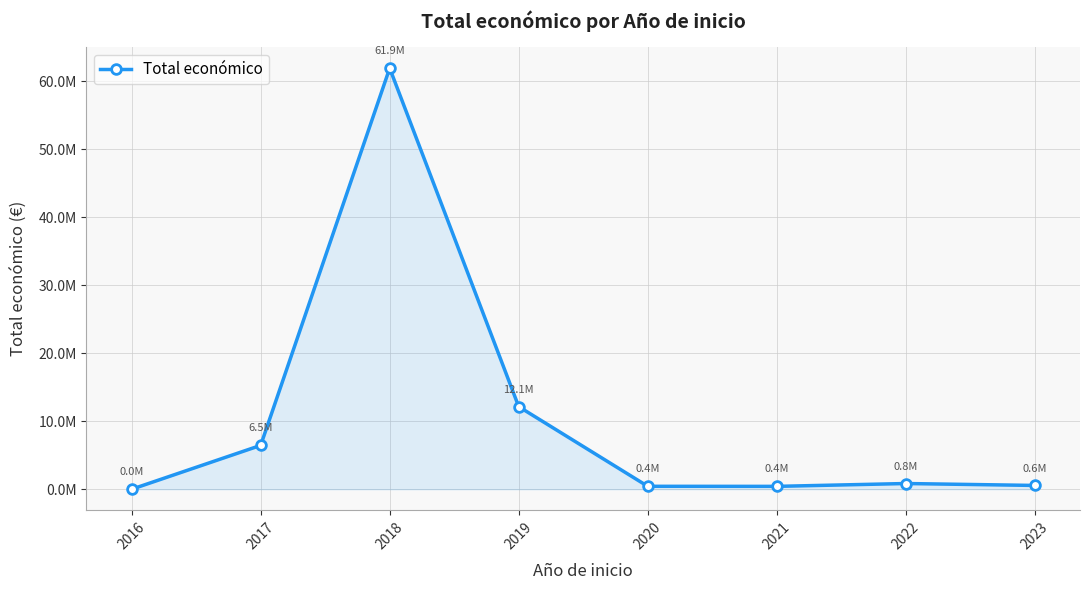

Is it true that the value at 2022 is 848582?

True